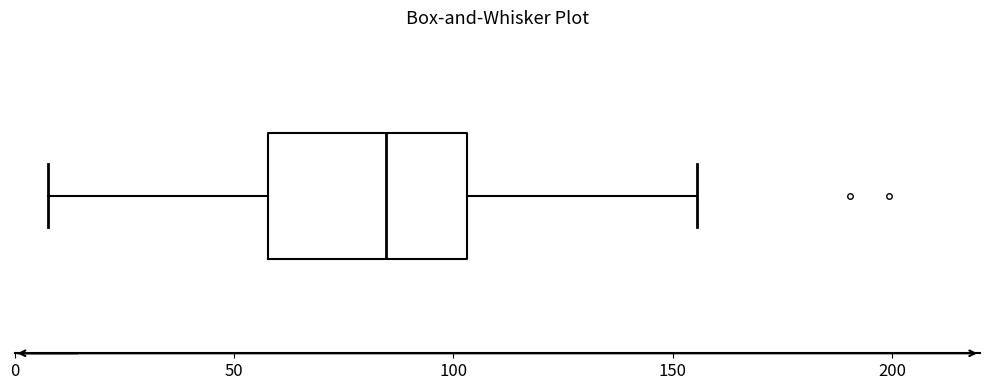

Where is the right edge of the box on the x-axis? The values are not printed on the chart, so give them approximately, as read against the axis.

105